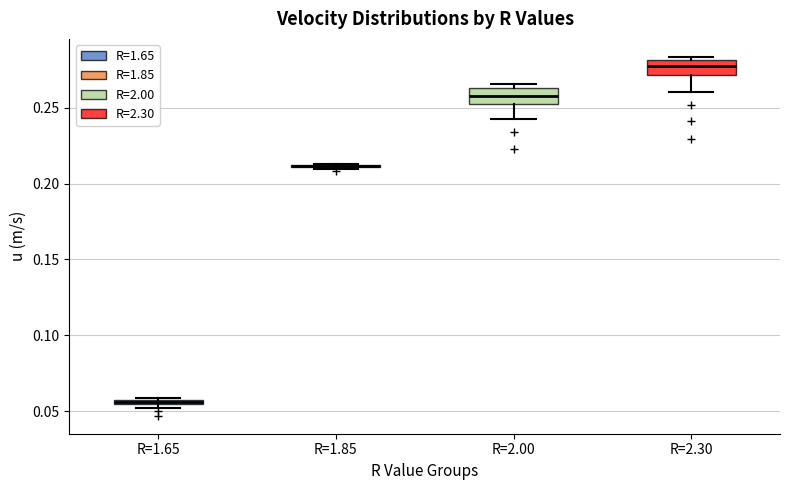

Where is the upper edge of the box for R=2.00 on the y-axis? The values are not printed on the chart, so give them approximately, as read against the axis.

0.265